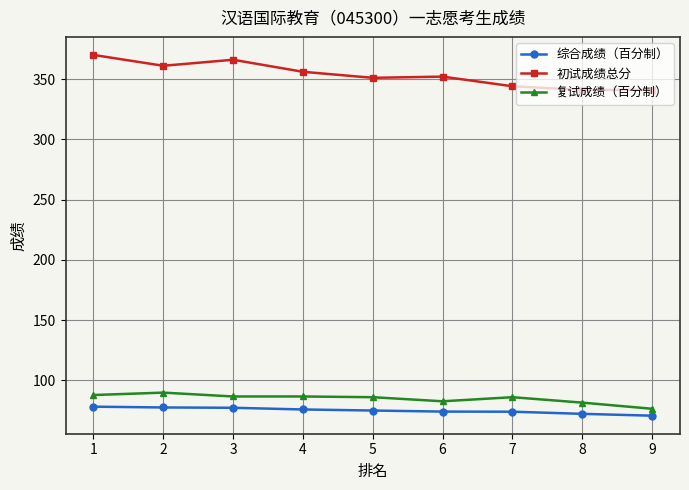

True or false: 复试成绩（百分制） has a value of 89.8 at 2.

True